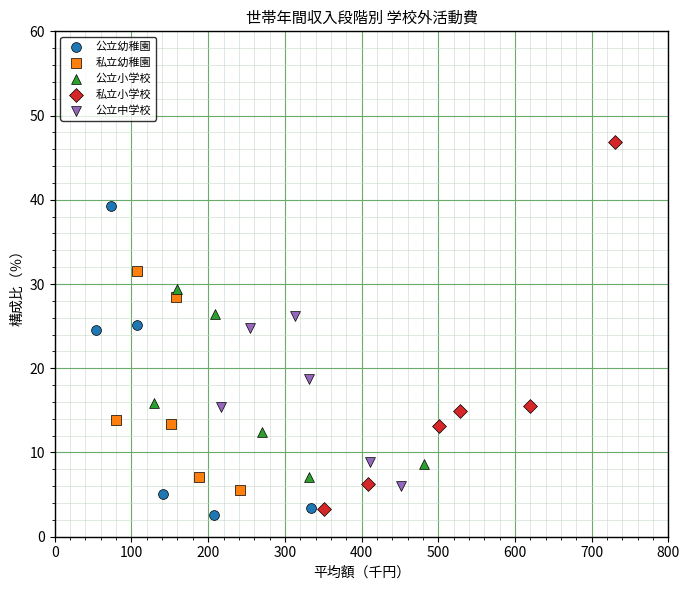

Which series contains the highest Y value?

私立小学校